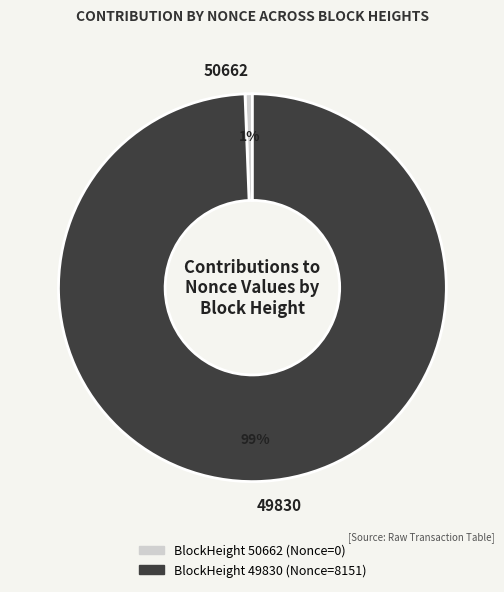

To the nearest percent, what portion does 49830 represent?

99%